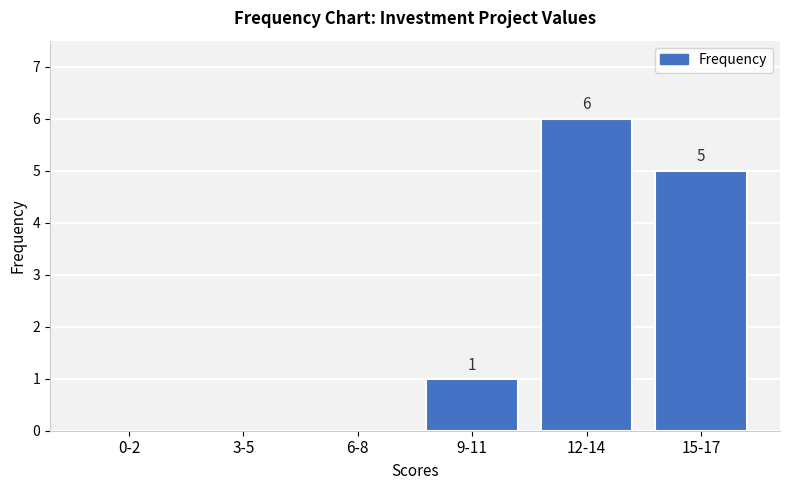

Reading left to right, transcribe all the data shown in this chart.

0-2=0	3-5=0	6-8=0	9-11=1	12-14=6	15-17=5